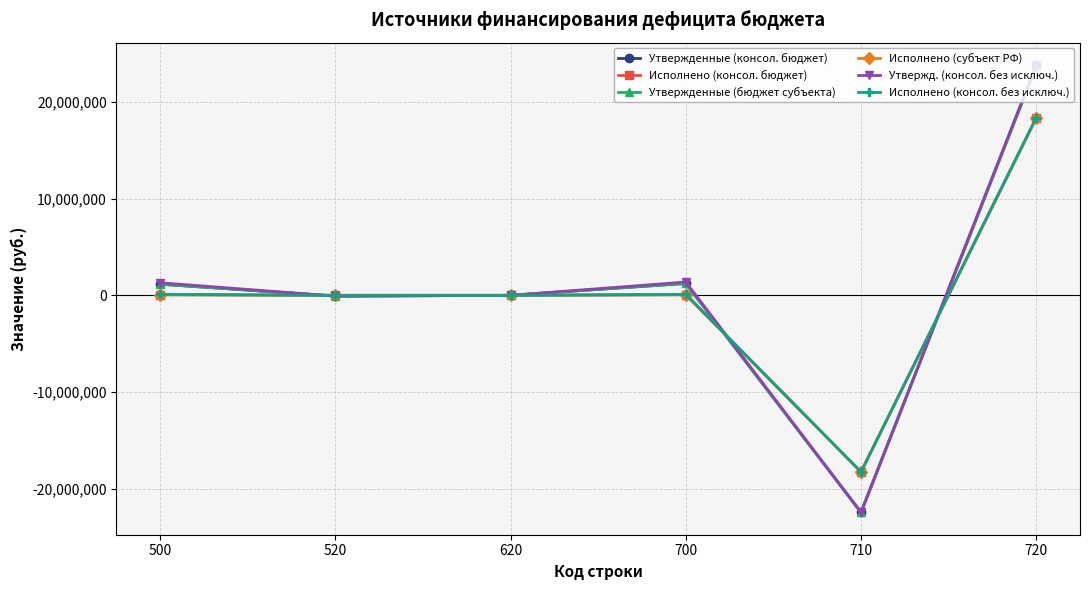

The Утвержд. (консол. без исключ.) series shows -14913606.7 at 710. True or false?

False